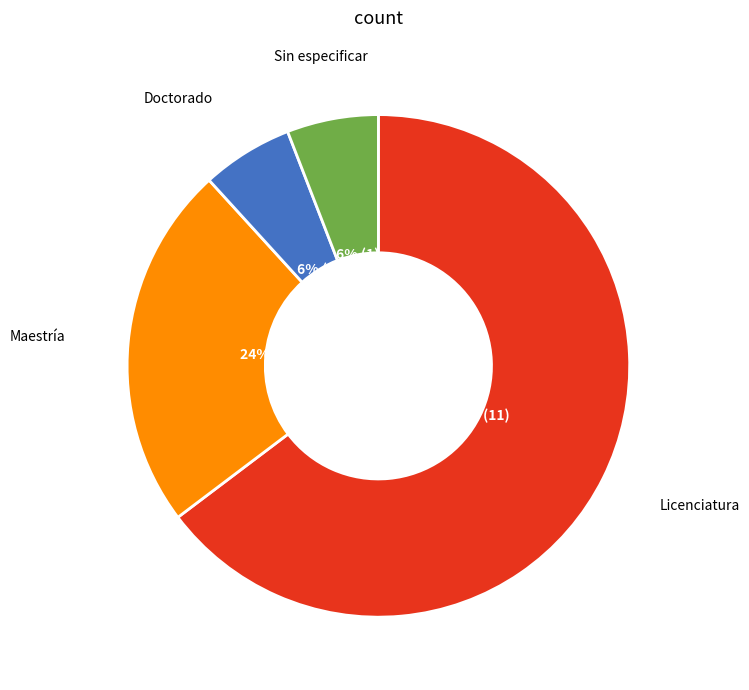

Is there any slice that represents more than half of the pie?

Yes